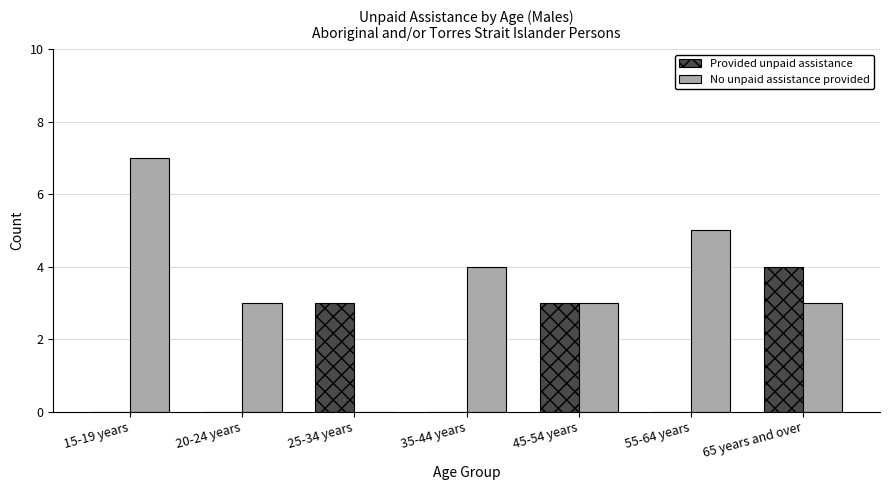

What is the sum of the No unpaid assistance provided values at 35-44 years and 15-19 years?

11